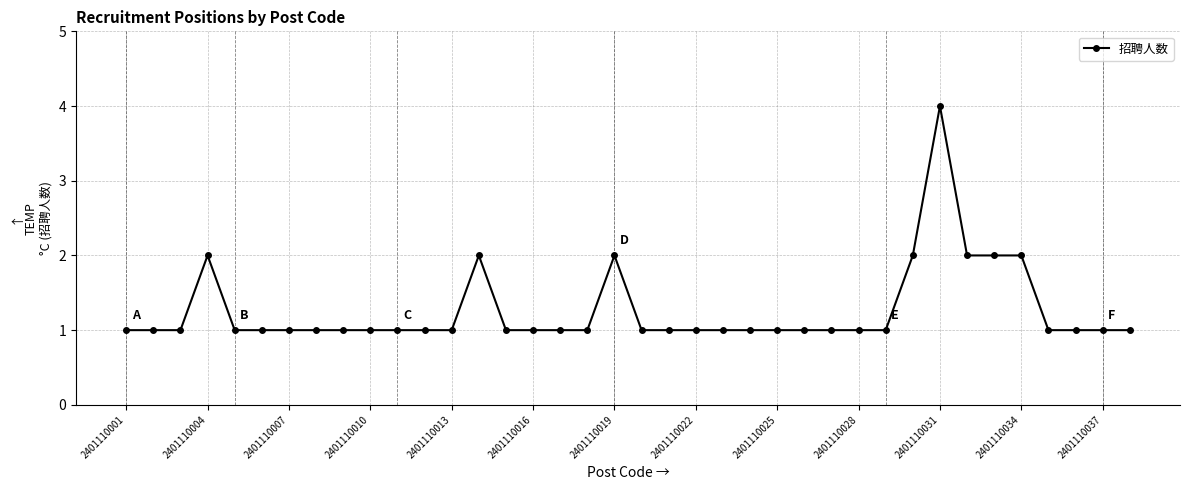

What is the maximum value shown in the chart?

4